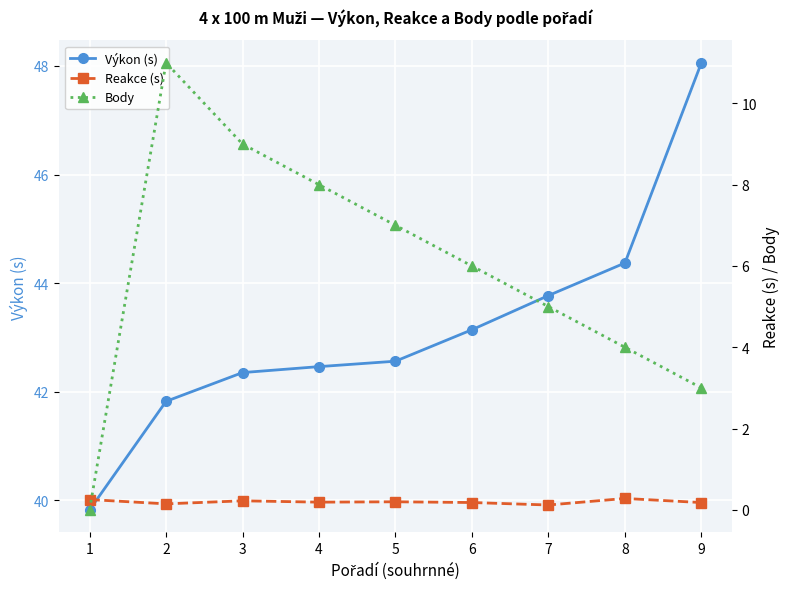

Which series has the widest spread of values?

Body